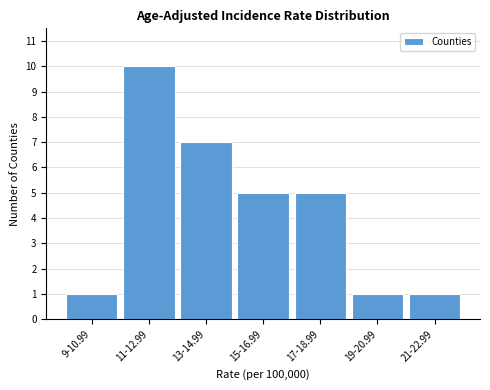

Reading left to right, what are all the values shown in this chart?

1	10	7	5	5	1	1